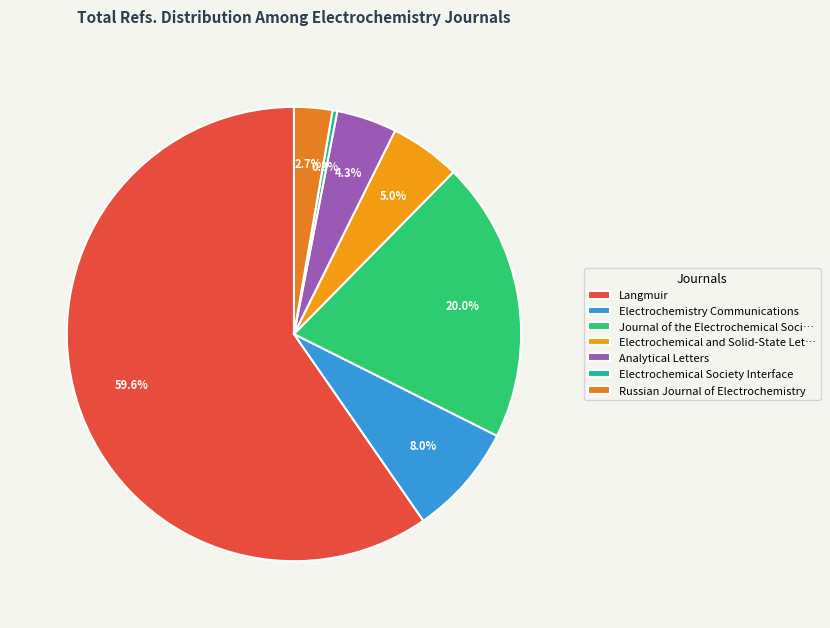

To the nearest percent, what is the average slice percentage?

14%